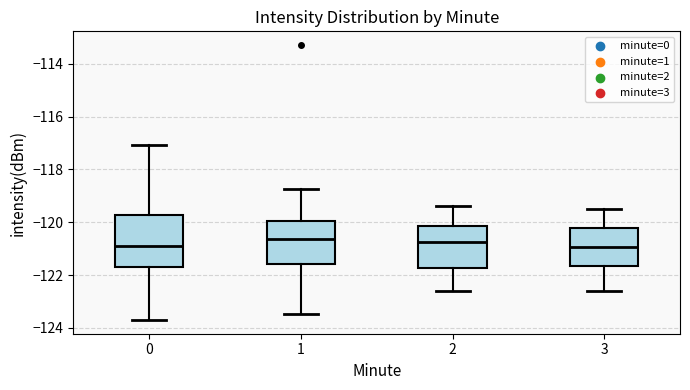

Reading left to right, transcribe this box plot: for each box, give where its median line is, the range the box spans, and where its two whiskers end, as read against the y-axis. The values are not printed on the chart, so give them approximately, as read against the axis.

0: median -121.0, box -121.6 to -119.8, whiskers -123.8 to -117.0
1: median -120.6, box -121.6 to -120.0, whiskers -123.4 to -118.8
2: median -120.8, box -121.8 to -120.2, whiskers -122.6 to -119.4
3: median -121.0, box -121.6 to -120.2, whiskers -122.6 to -119.4